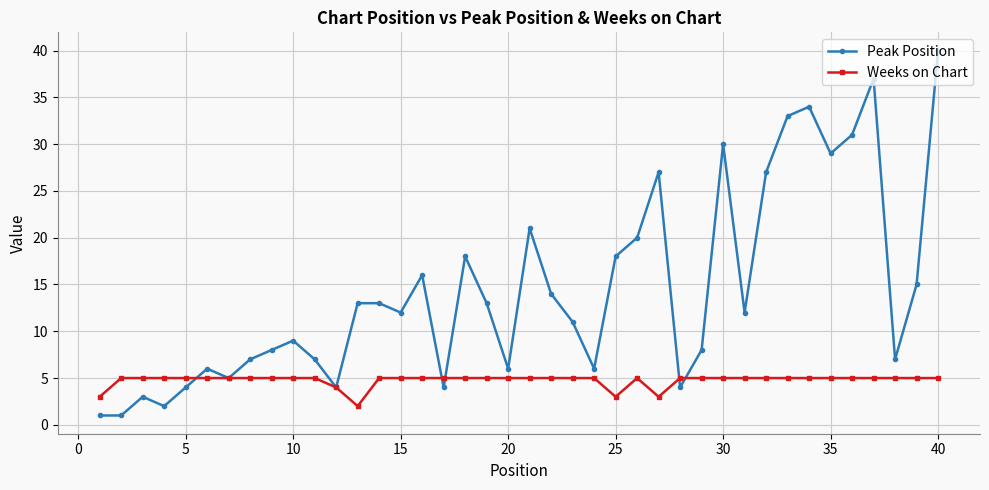

What is the highest value of the Peak Position series?

40